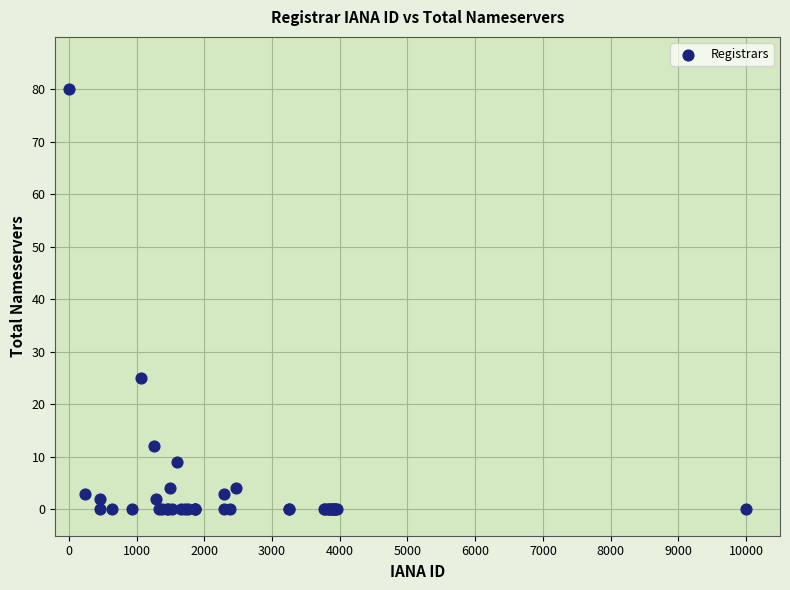

What Y value in the scatter plot is closest to 40?

25